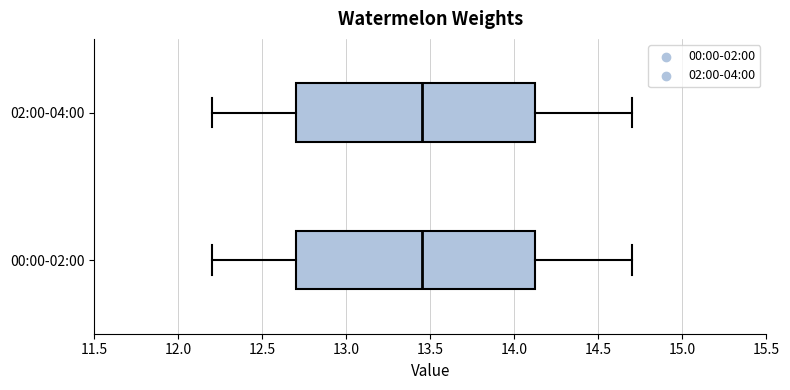

Reading bottom to top, read every box against the x-axis: the position of its median line, the range the box covers, and the ends of its whiskers. The values are not printed on the chart, so give them approximately, as read against the axis.

00:00-02:00: median 13.45, box 12.70 to 14.15, whiskers 12.20 to 14.70
02:00-04:00: median 13.45, box 12.70 to 14.15, whiskers 12.20 to 14.70